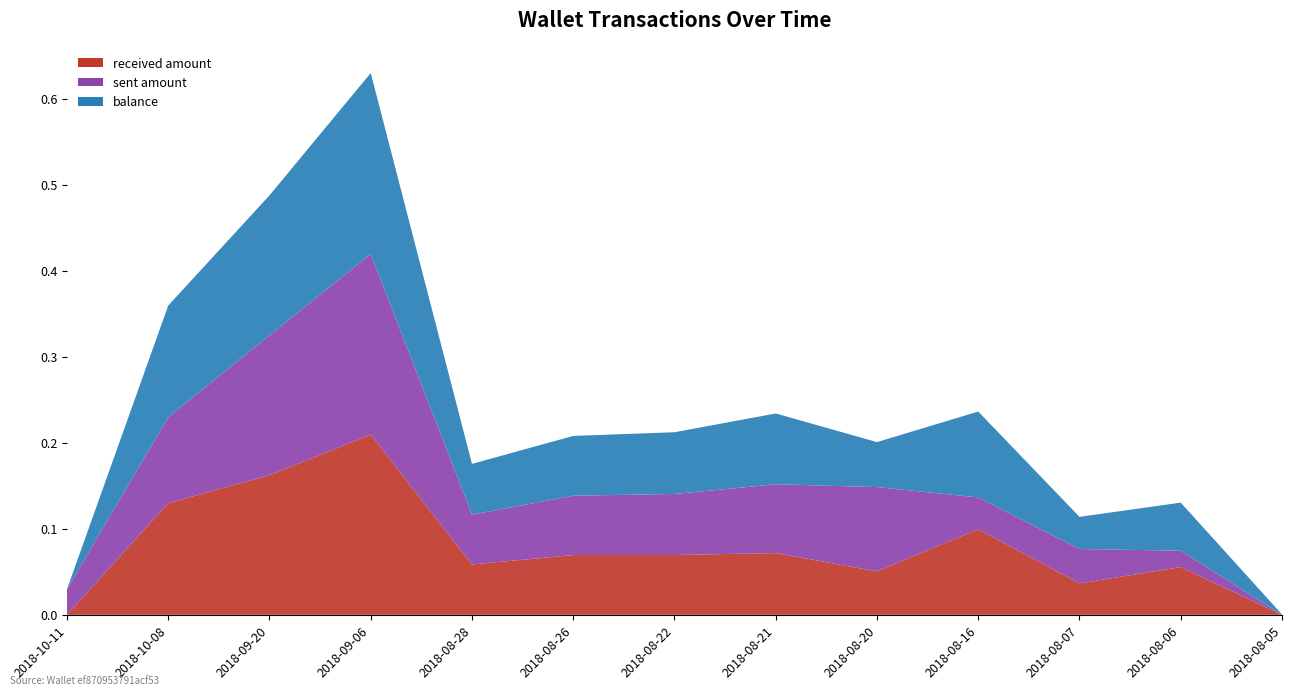

Reading left to right, list all the values displayed in this chart.

received amount: 0.0	0.1	0.2	0.2	0.1	0.1	0.1	0.1	0.1	0.1	0.0	0.1	0.0
sent amount: 0.0	0.1	0.2	0.2	0.1	0.1	0.1	0.1	0.1	0.0	0.0	0.0	0.0
balance: 0.0	0.1	0.2	0.2	0.1	0.1	0.1	0.1	0.1	0.1	0.0	0.1	0.0